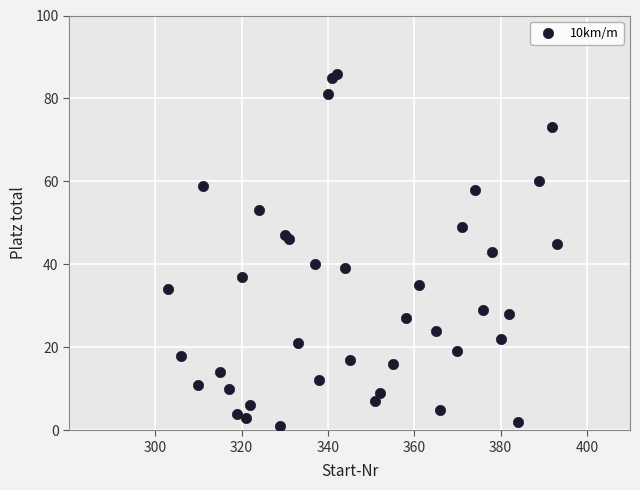

What is the range of X values (max minus min)?

90